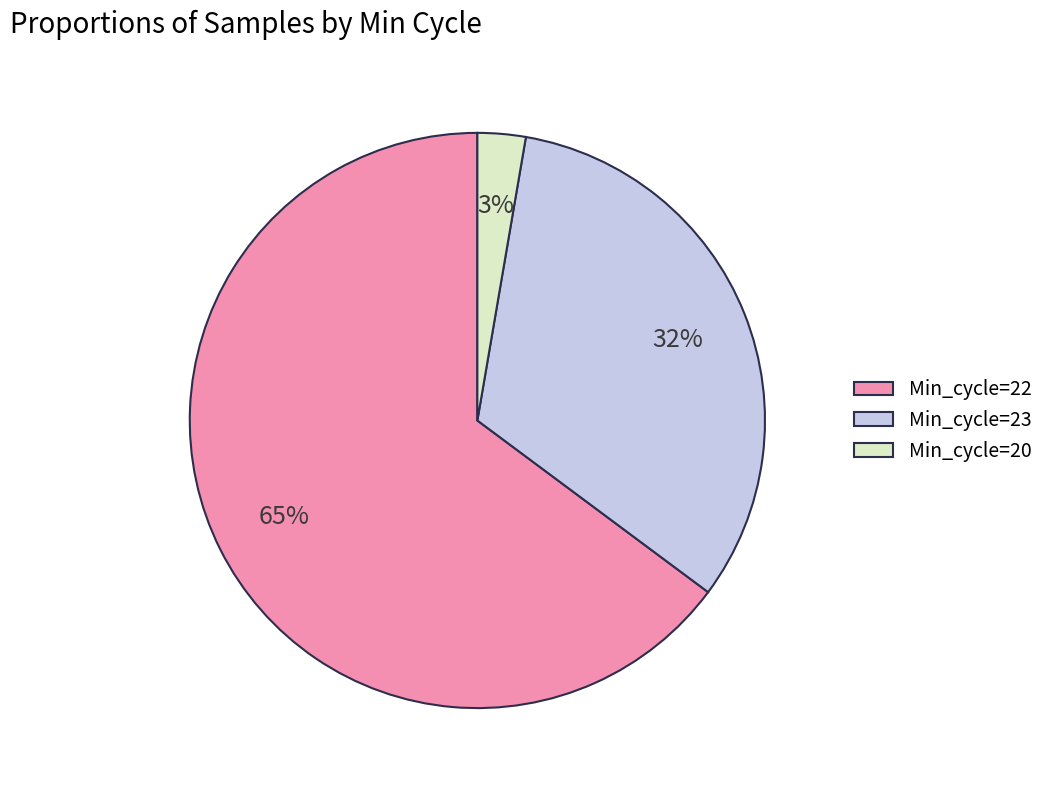

Is Min_cycle=23 the majority of the pie?

No